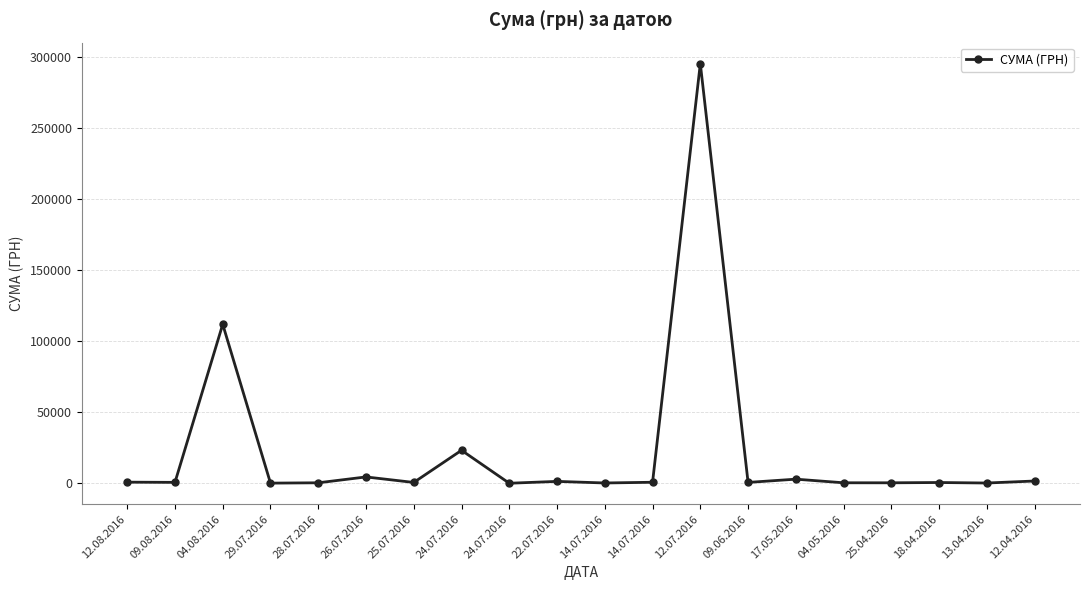

At which category does the chart reach its minimum across all series?

24.07.2016